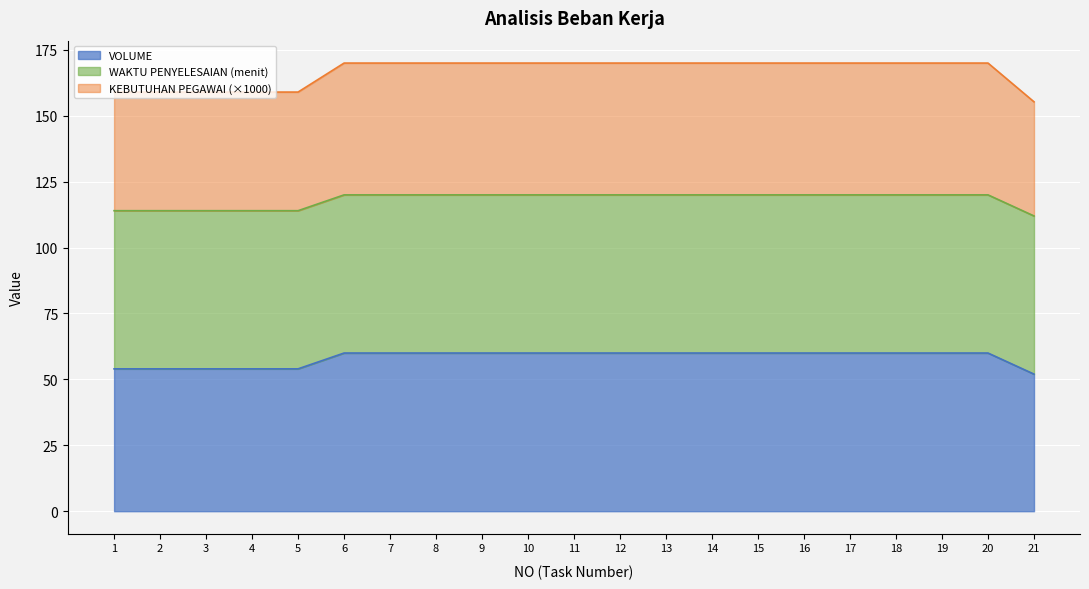

Which category has the lowest value in the VOLUME series?

21